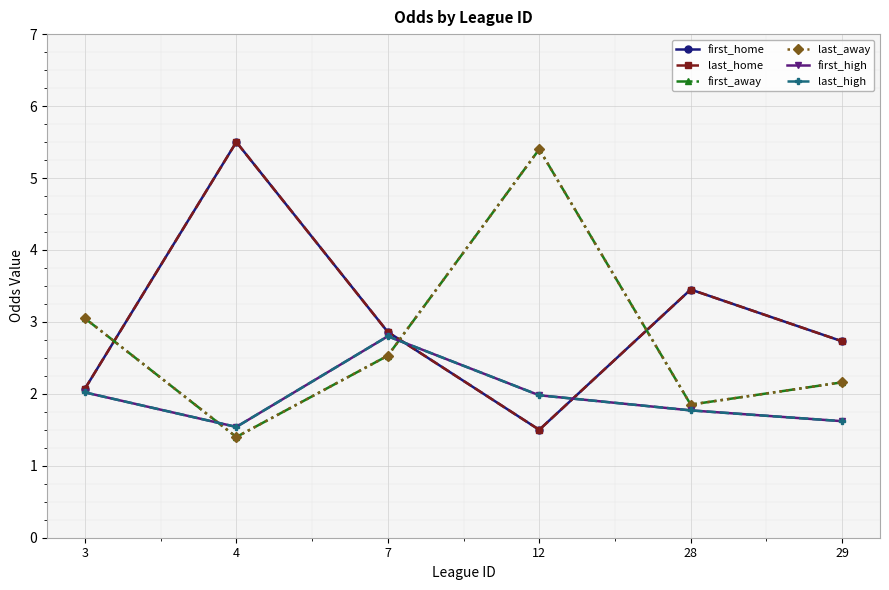

Which series ends up on top after the final intersection of last_away and first_home?

first_home